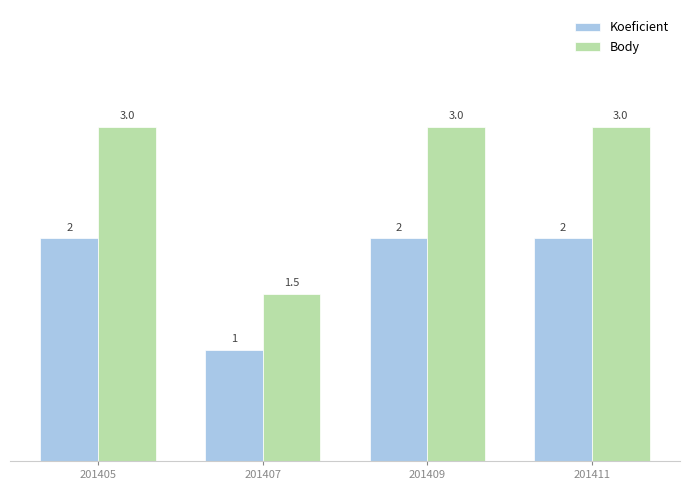

How many bars are there in each group?

2